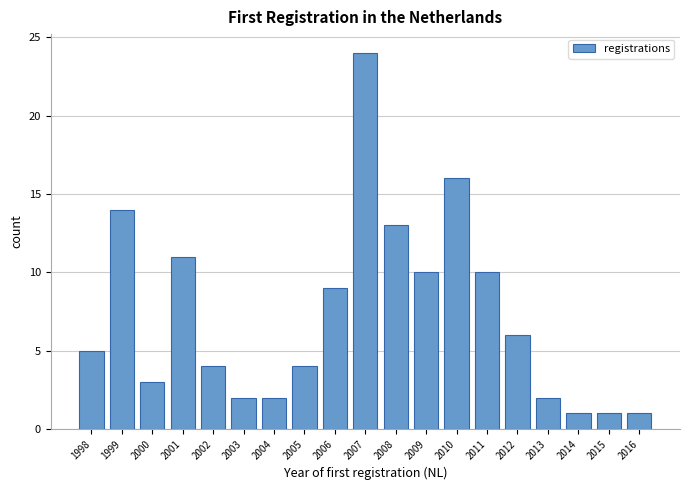

Reading right to left, what are all the values shown in this chart?

2016=1	2015=1	2014=1	2013=2	2012=6	2011=10	2010=16	2009=10	2008=13	2007=24	2006=9	2005=4	2004=2	2003=2	2002=4	2001=11	2000=3	1999=14	1998=5